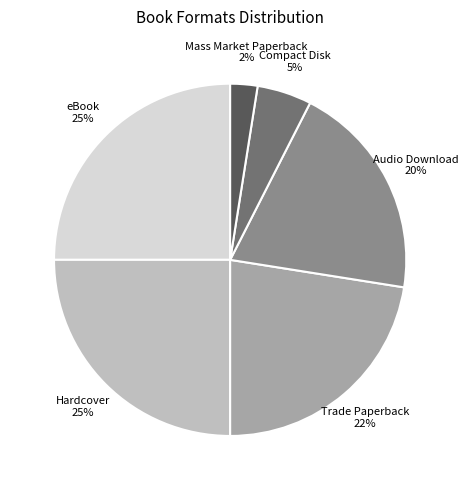

How many segments does this pie chart have?

6